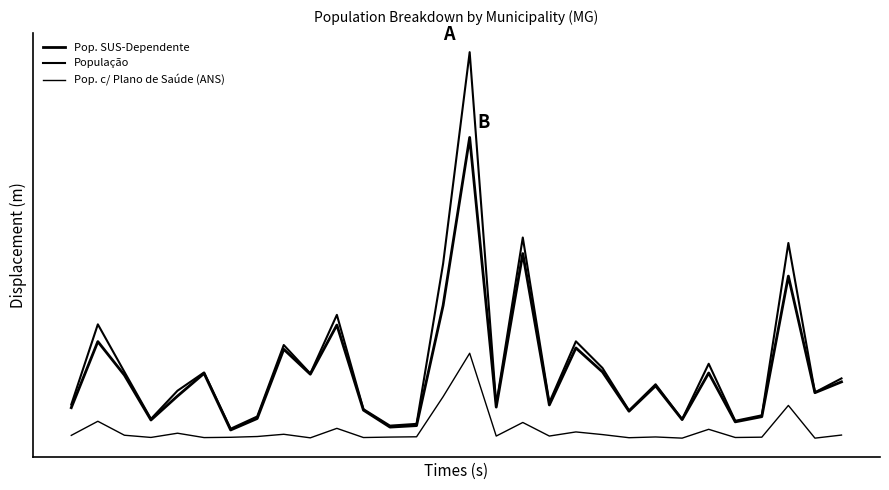

Is this an area chart (filled region under the line)?

No